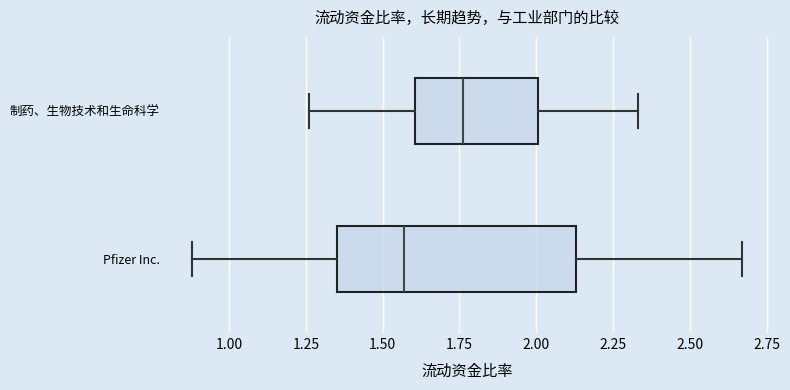

Reading bottom to top, transcribe this box plot: for each box, give where its median line is, the range the box spans, and where its two whiskers end, as read against the x-axis. The values are not printed on the chart, so give them approximately, as read against the axis.

Pfizer Inc.: median 1.55, box 1.35 to 2.15, whiskers 0.90 to 2.65
制药、生物技术和生命科学: median 1.75, box 1.60 to 2.00, whiskers 1.25 to 2.35